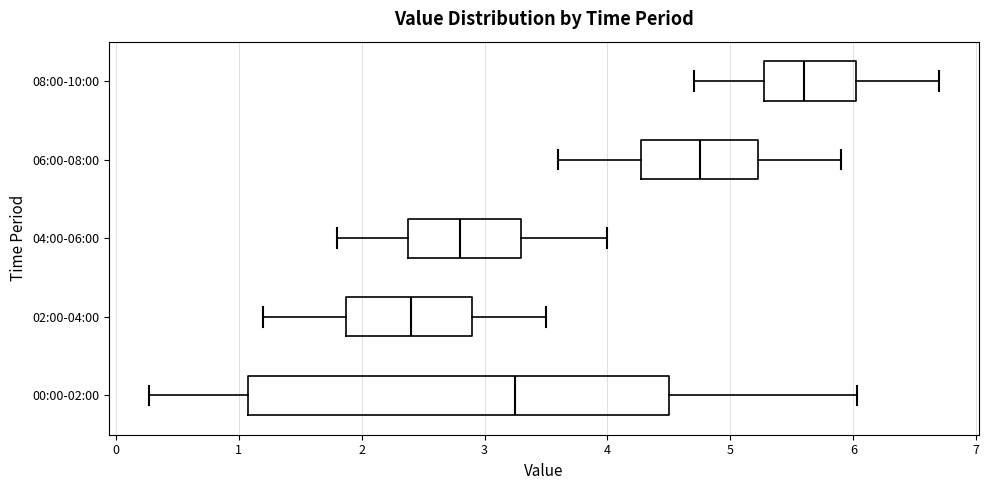

Reading bottom to top, read every box against the x-axis: the position of its median line, the range the box covers, and the ends of its whiskers. The values are not printed on the chart, so give them approximately, as read against the axis.

00:00-02:00: median 3.3, box 1.1 to 4.5, whiskers 0.3 to 6.0
02:00-04:00: median 2.4, box 1.9 to 2.9, whiskers 1.2 to 3.5
04:00-06:00: median 2.8, box 2.4 to 3.3, whiskers 1.8 to 4.0
06:00-08:00: median 4.8, box 4.3 to 5.2, whiskers 3.6 to 5.9
08:00-10:00: median 5.6, box 5.3 to 6.0, whiskers 4.7 to 6.7